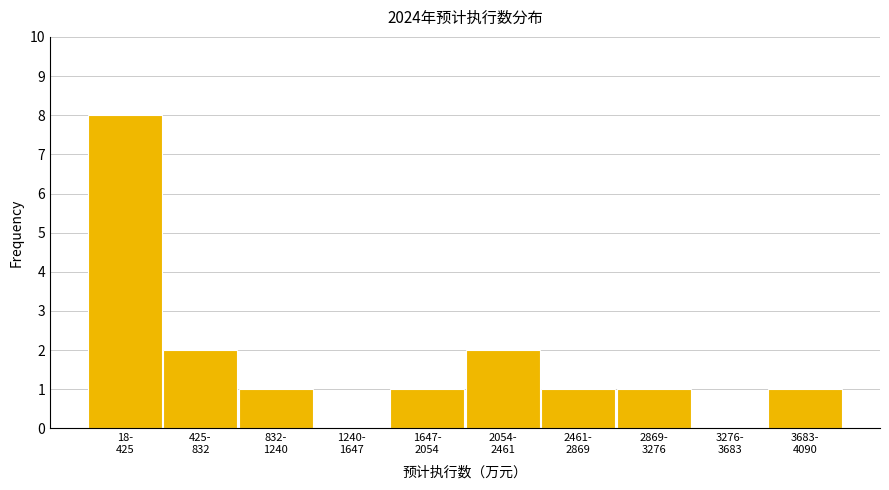

What is the maximum value shown in the chart?

8